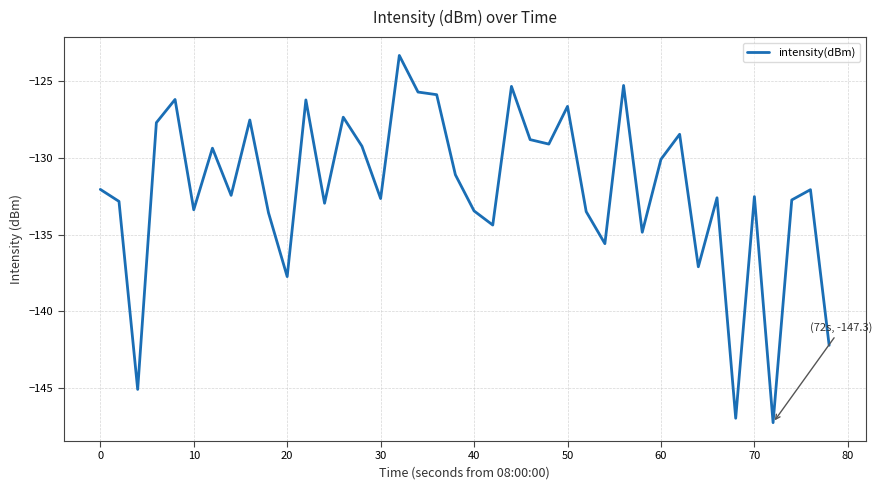

What is the greatest value displayed?

-123.3